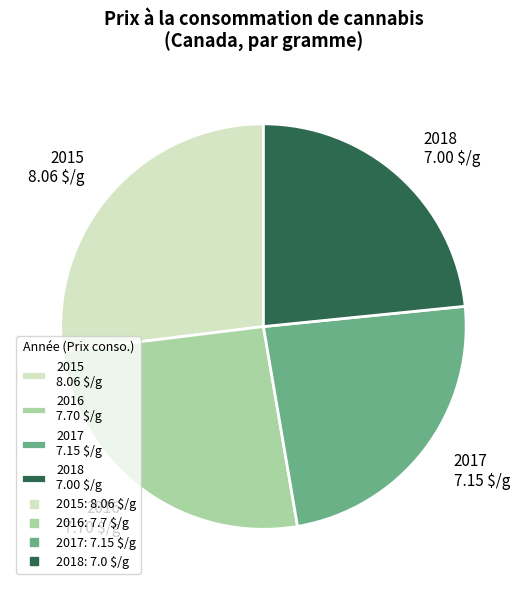

Is there a majority slice in this chart?

No